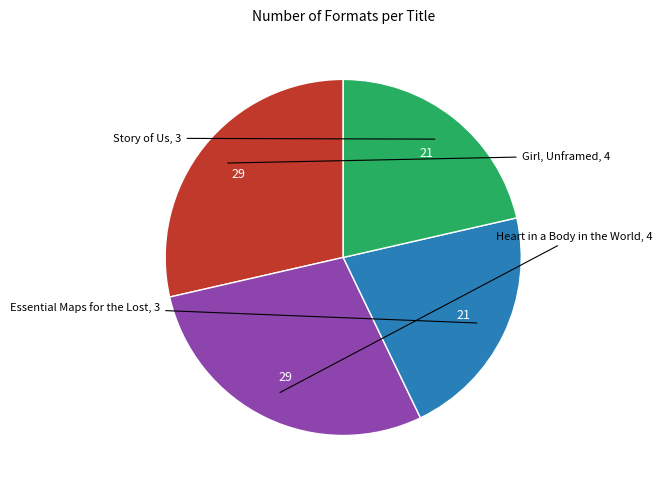

Do Heart in a Body in the World and Girl, Unframed together represent more than half of the pie?

Yes